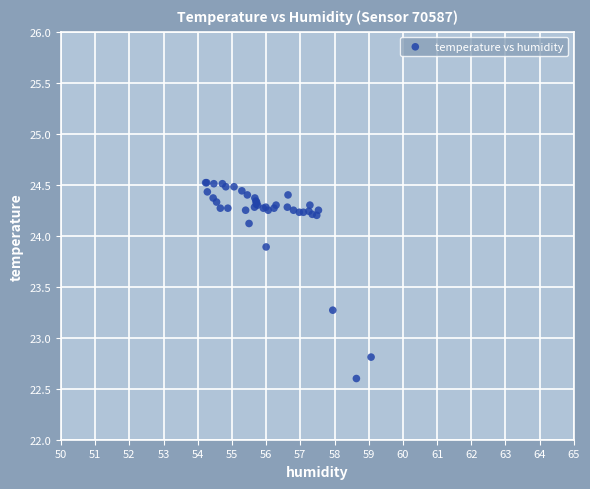

What Y value in the scatter plot is closest to 23?

22.8